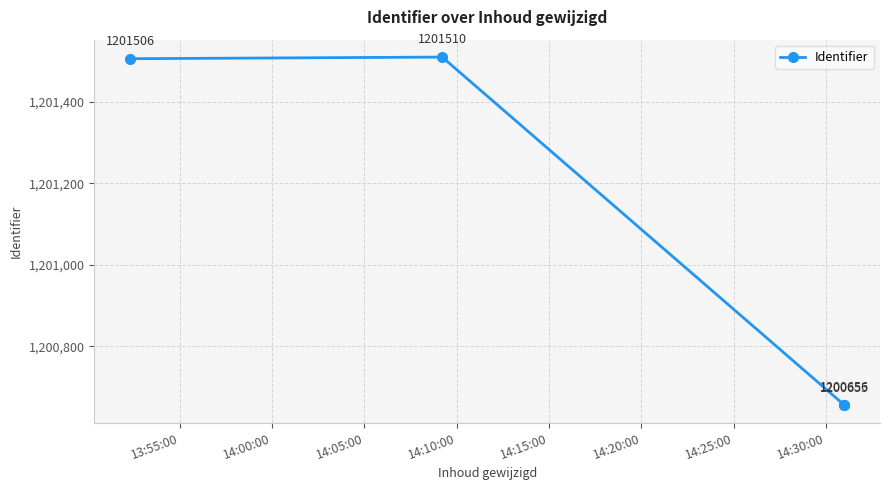

What is the ratio of the value at 13:55:00 to the value at 14:00:00?

1.0